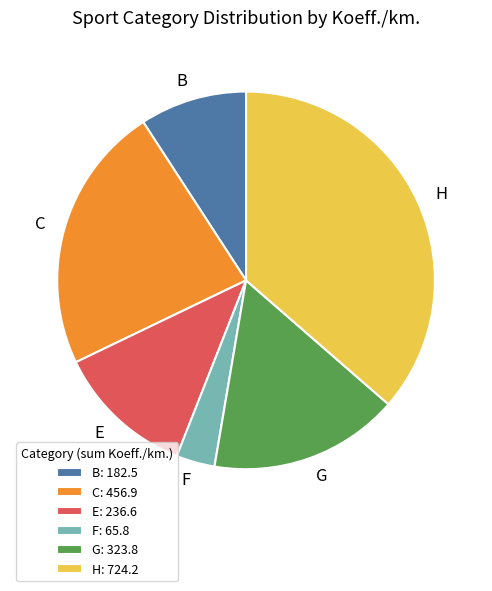

What is the ratio of the value at G to the value at H?

0.4